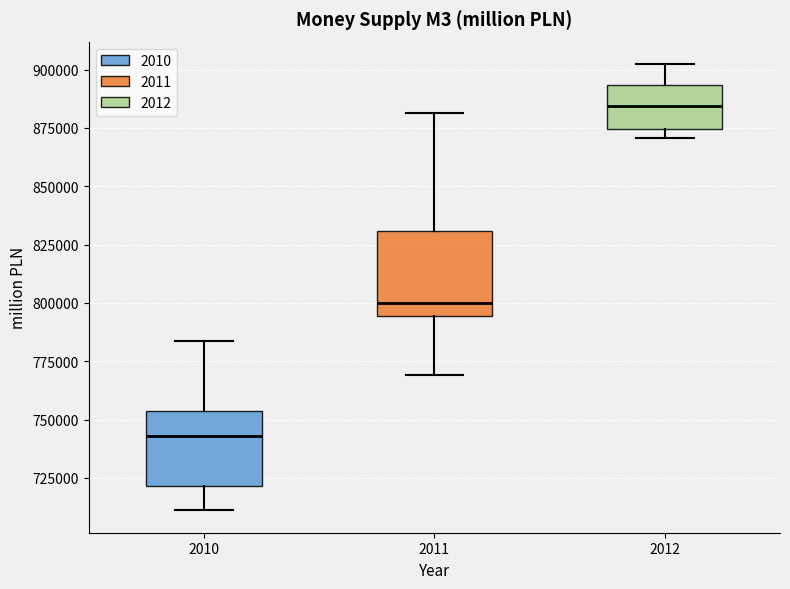

Reading left to right, read every box against the y-axis: the position of its median line, the range the box covers, and the ends of its whiskers. The values are not printed on the chart, so give them approximately, as read against the axis.

2010: median 745000, box 720000 to 755000, whiskers 710000 to 785000
2011: median 800000, box 795000 to 830000, whiskers 770000 to 880000
2012: median 885000, box 875000 to 895000, whiskers 870000 to 900000